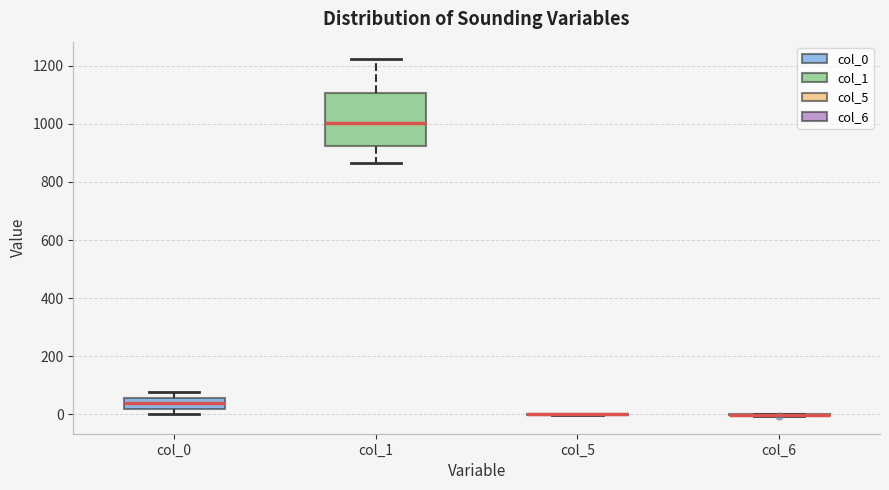

Reading left to right, transcribe this box plot: for each box, give where its median line is, the range the box spans, and where its two whiskers end, as read against the y-axis. The values are not printed on the chart, so give them approximately, as read against the axis.

col_0: median 40, box 20 to 60, whiskers 0 to 80
col_1: median 1000, box 920 to 1100, whiskers 860 to 1220
col_5: box collapsed to a line at 0, whiskers 0 to 0
col_6: box collapsed to a line at 0, whiskers 0 to 0